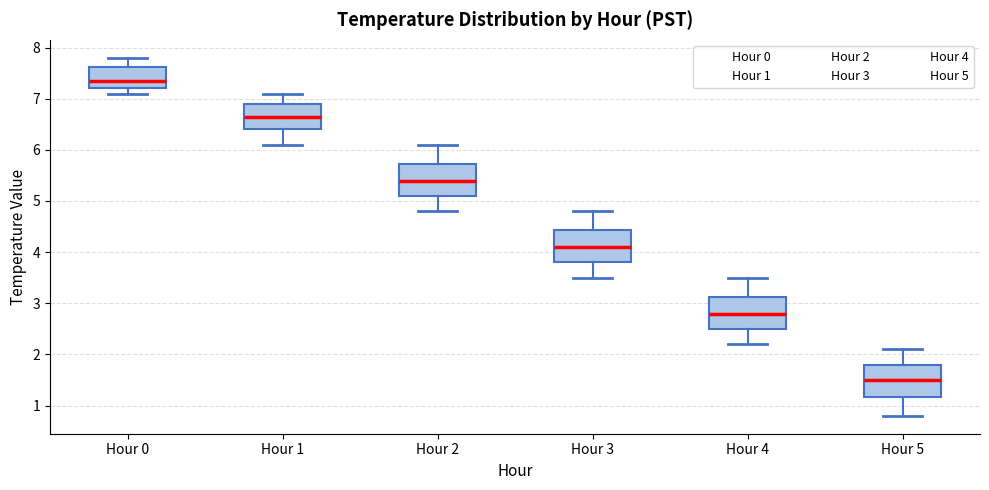

Which box's median line is the lowest?

Hour 5